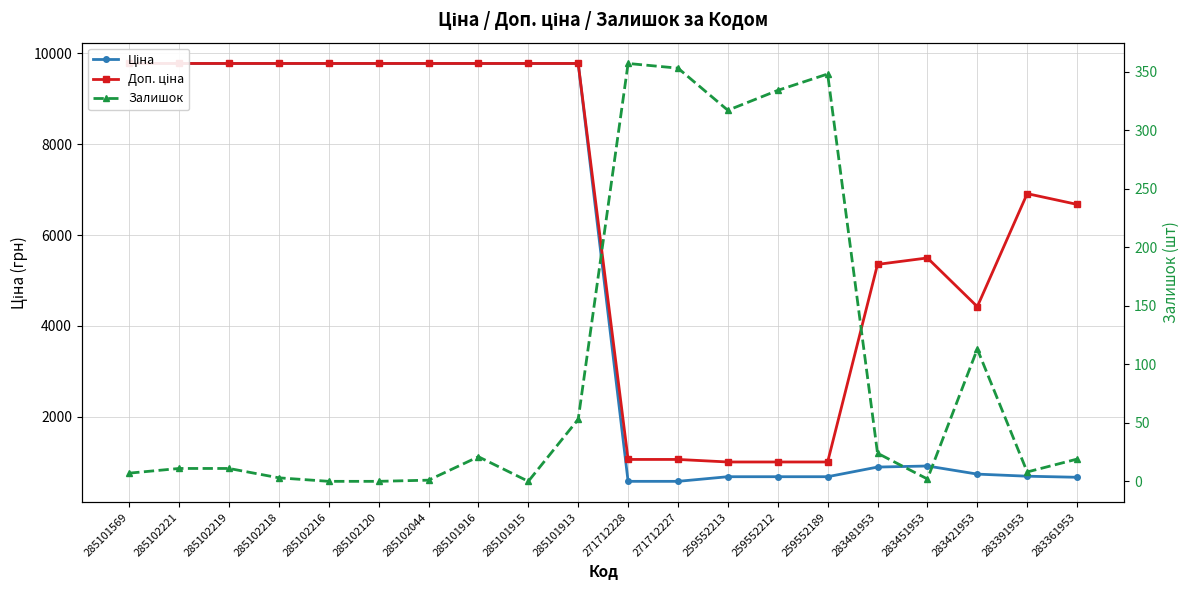

What is the total value across all series at 283481953?

6269.3